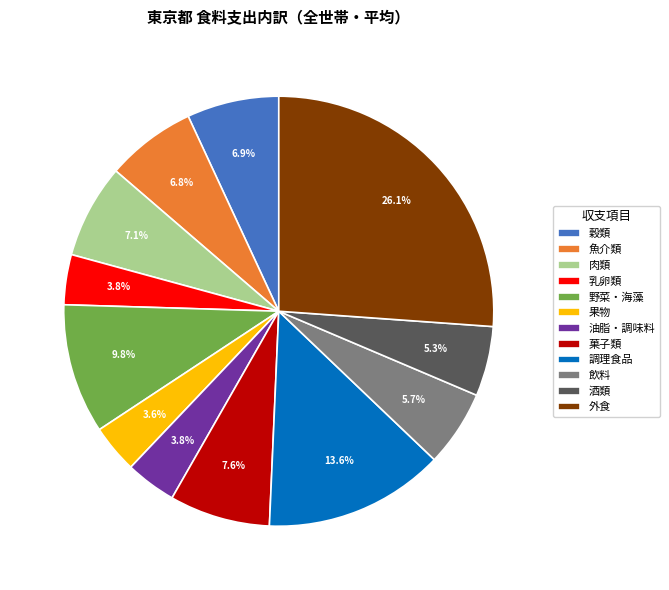

To the nearest percent, what portion does 肉類 represent?

7%